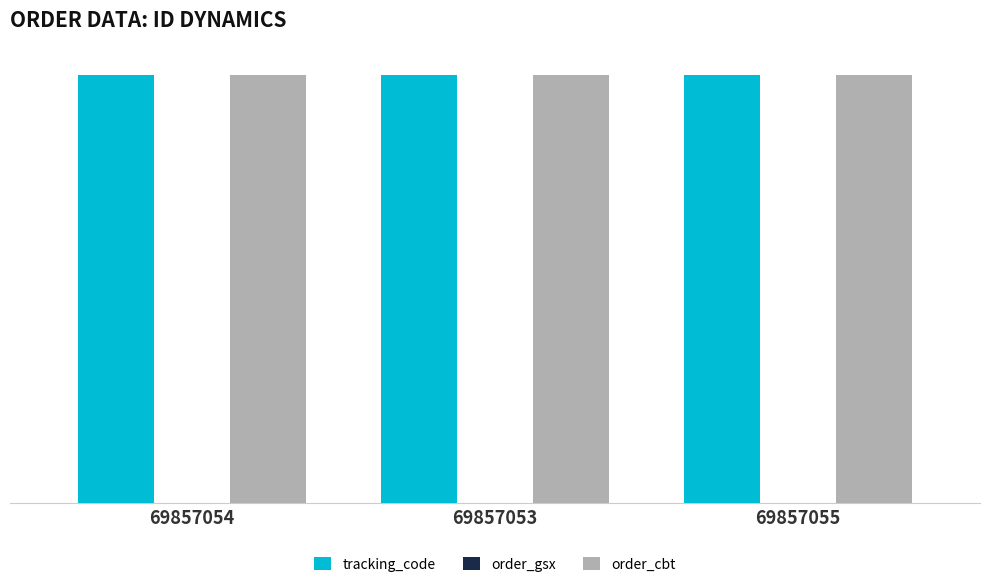

Are the bars horizontal?

No